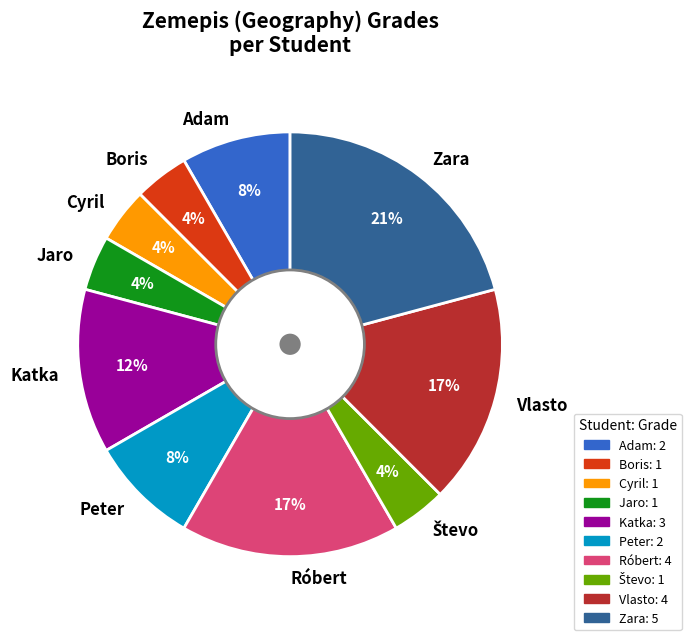

Combined, do Jaro and Katka account for over 50%?

No